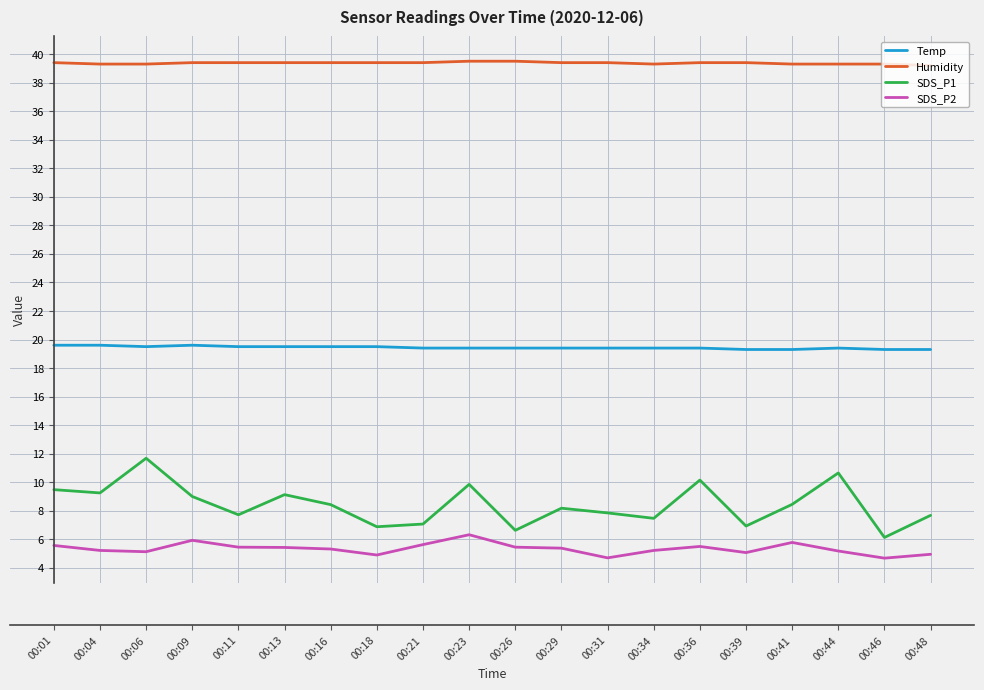

Count the number of categories in the chart.

20